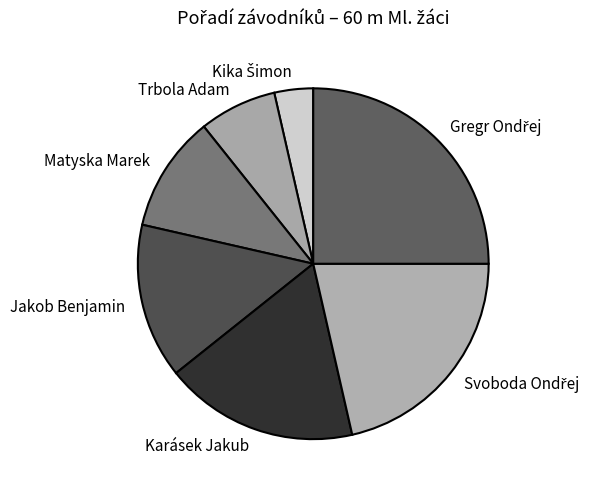

True or false: Matyska Marek accounts for 25% of the total.

False